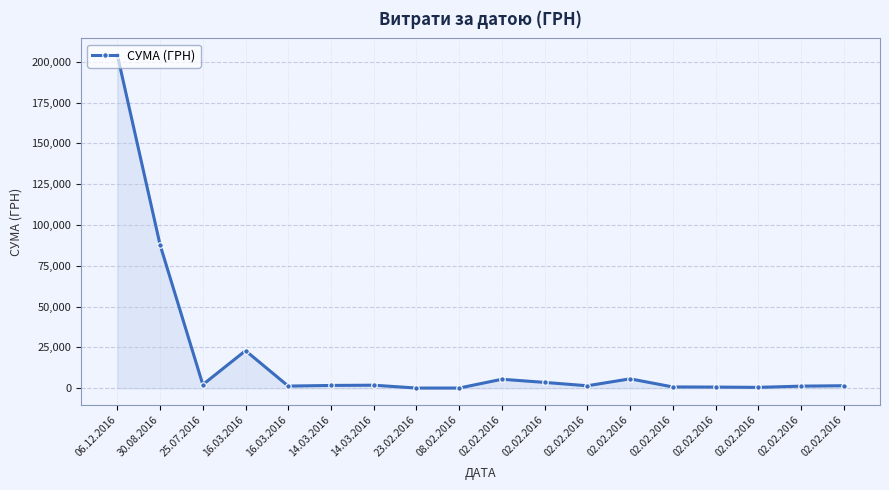

How many values are below 1729?

9